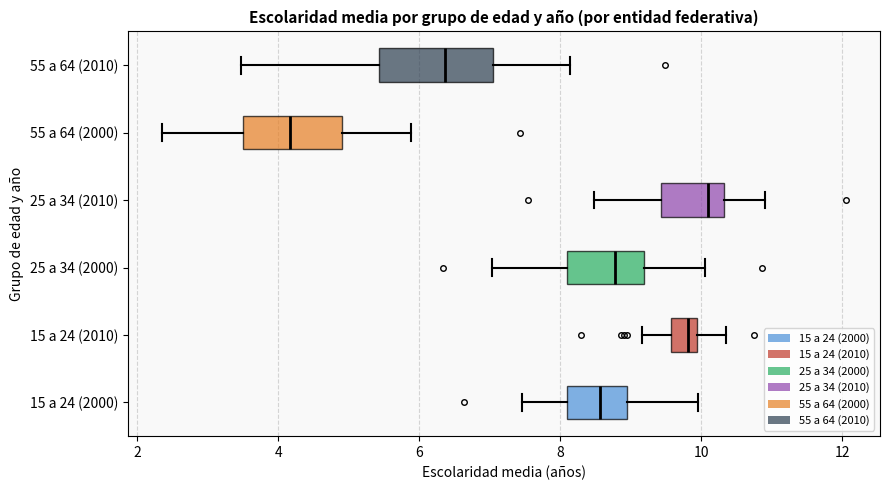

Which box's median line is the furthest to the right?

25 a 34 (2010)